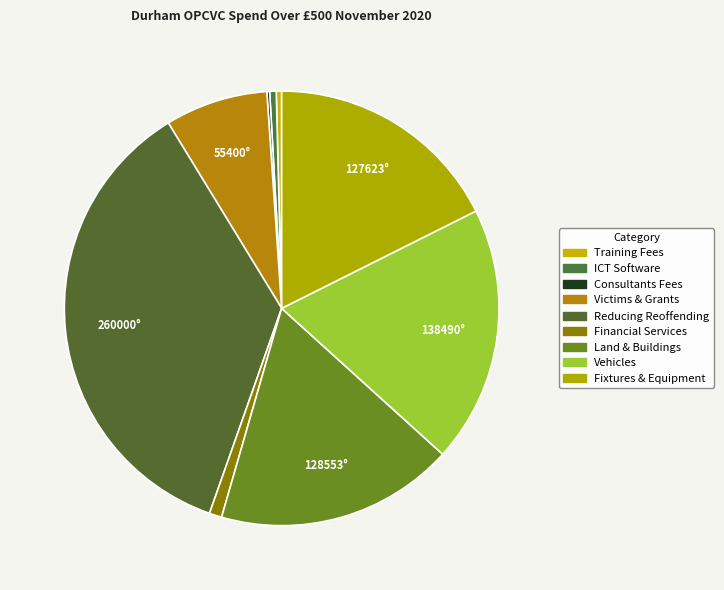

Is there a majority slice in this chart?

No